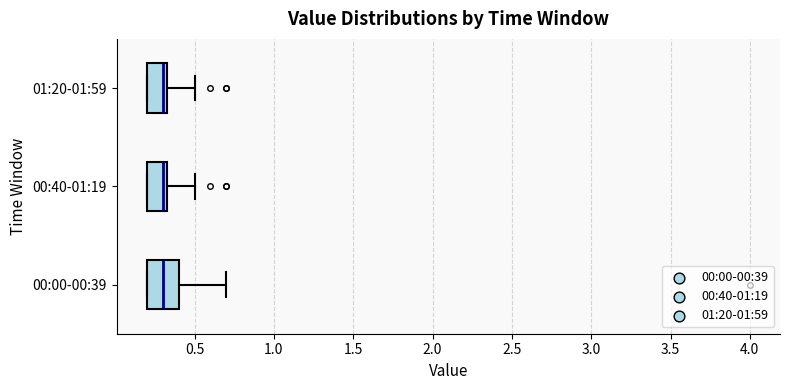

Reading bottom to top, transcribe this box plot: for each box, give where its median line is, the range the box spans, and where its two whiskers end, as read against the x-axis. The values are not printed on the chart, so give them approximately, as read against the axis.

00:00-00:39: median 0.30, box 0.20 to 0.40, whiskers 0.20 to 0.70
00:40-01:19: median 0.30, box 0.20 to 0.35, whiskers 0.20 to 0.50
01:20-01:59: median 0.30, box 0.20 to 0.35, whiskers 0.20 to 0.50